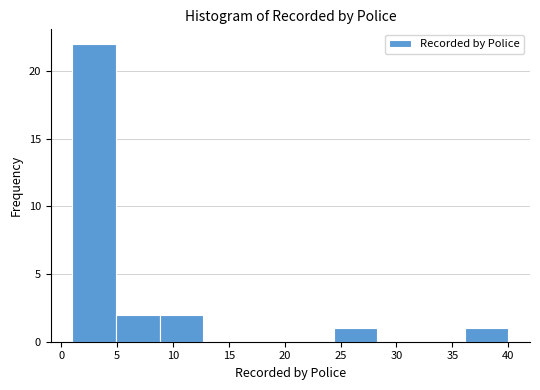

Reading left to right, list every bar in this chart as the range it spans on the x-axis followed by its height. Neither the bar edges nor the heights are printed on the chart, so give them approximately, as read against the axes.

1.0 to 4.9: 22
4.9 to 8.8: 2
8.8 to 12.7: 2
12.7 to 16.6: 0
16.6 to 20.5: 0
20.5 to 24.4: 0
24.4 to 28.3: 1
28.3 to 32.2: 0
32.2 to 36.1: 0
36.1 to 40.0: 1